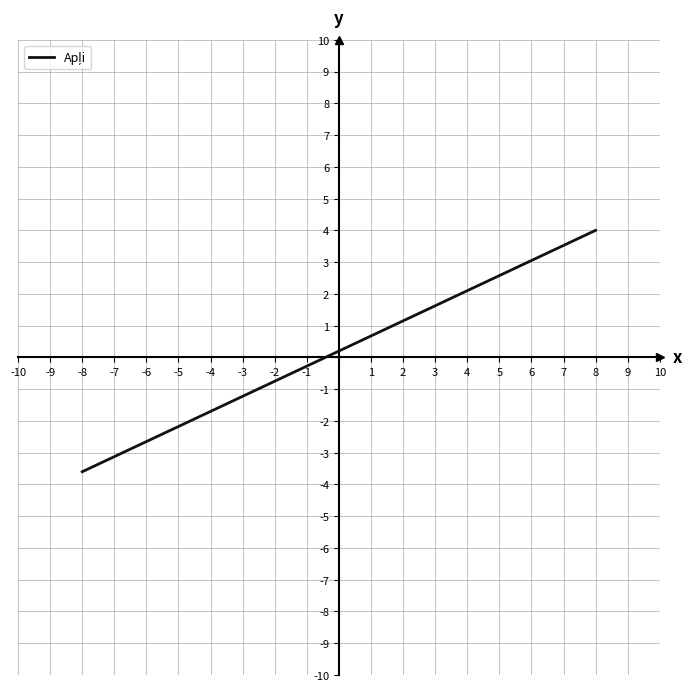

What is the maximum value shown in the chart?

4.0